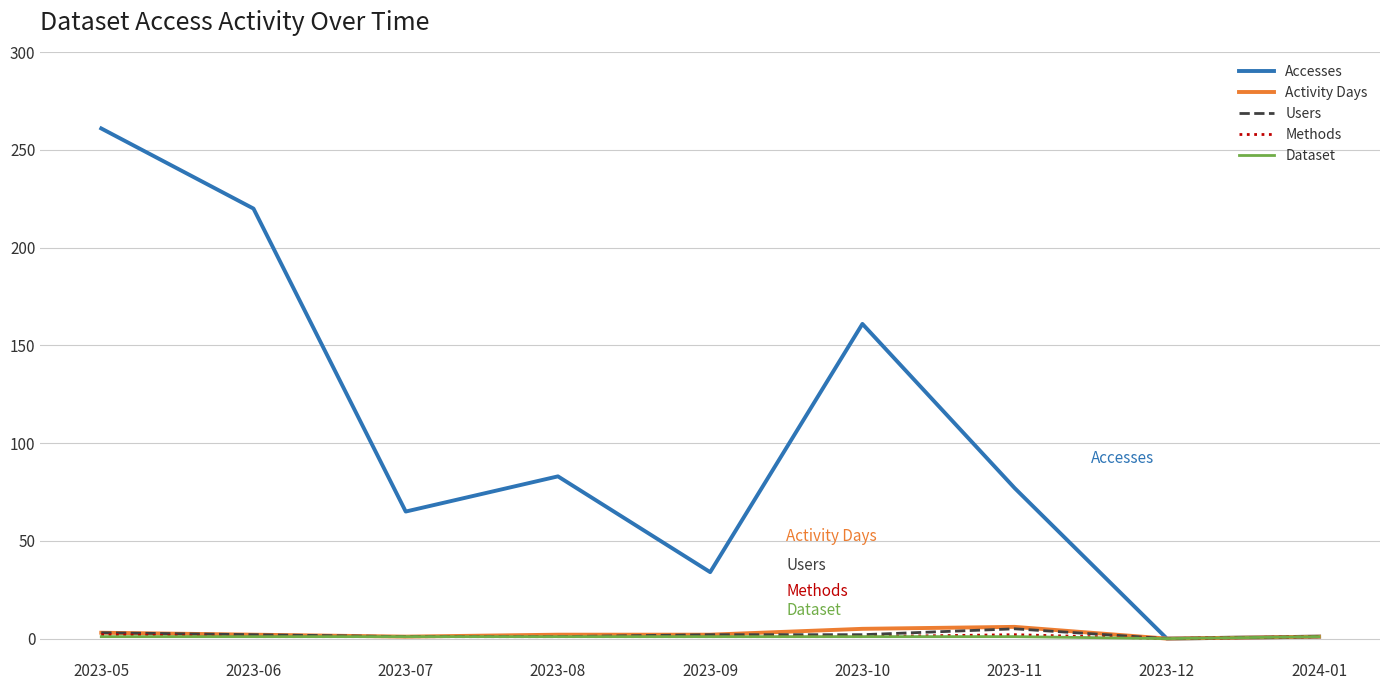

Is it true that Methods equals 1 at 2023-08?

True